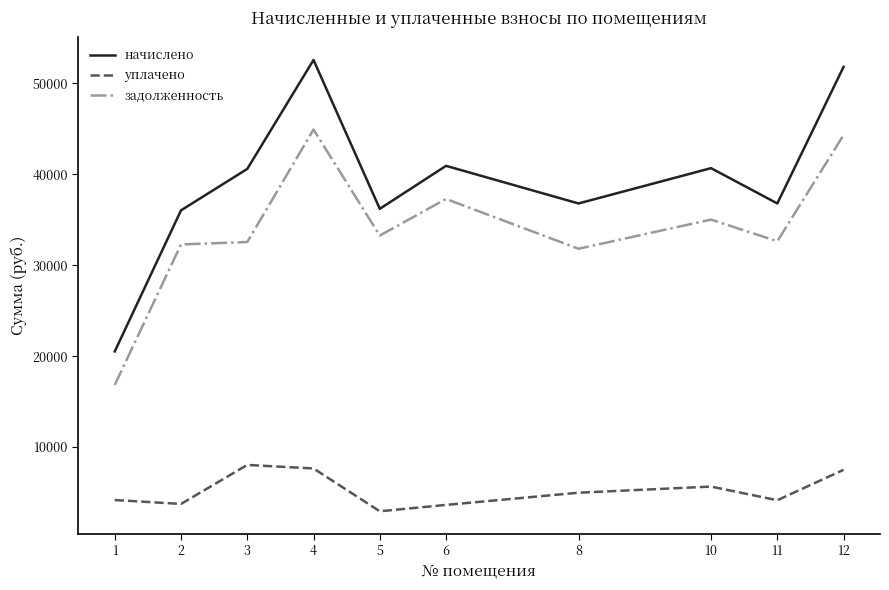

At which label does начислено first exceed 40585?

3